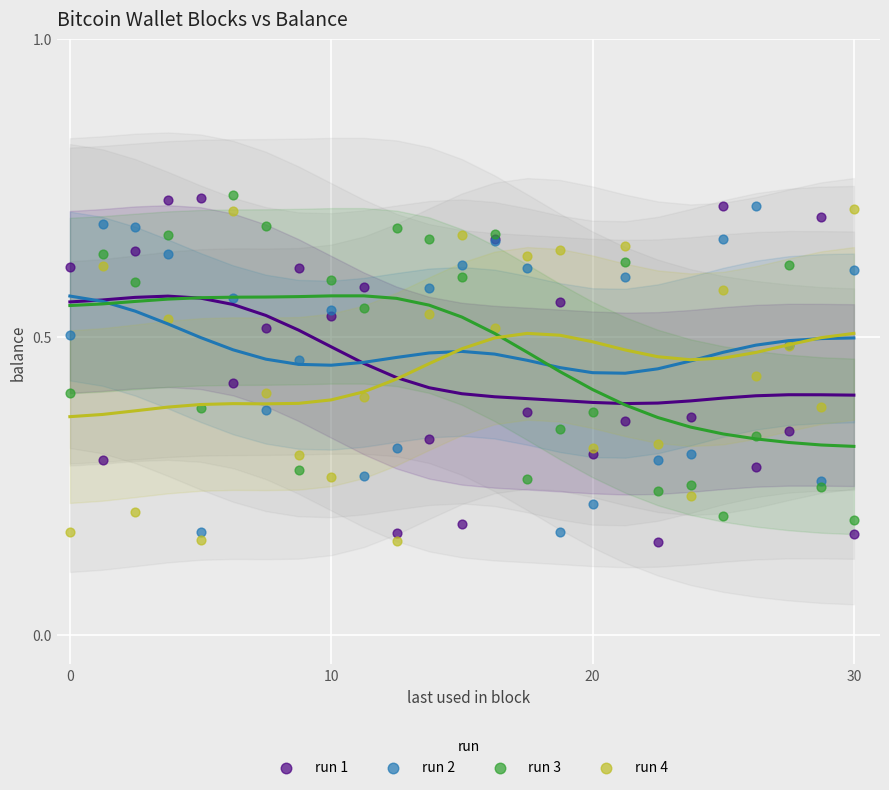

What is the X range (max minus min) for the scatter plot?

30.0